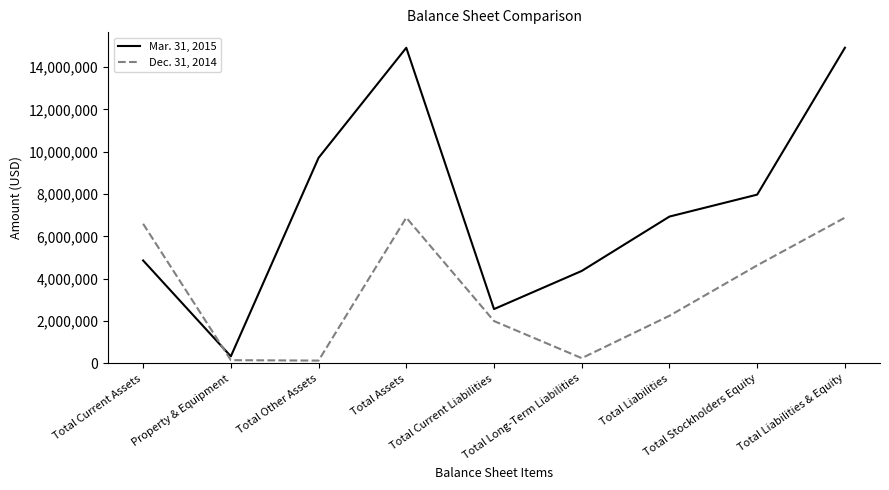

In Dec. 31, 2014, how many points are lower than both neighbors (excluding endpoints)?

2